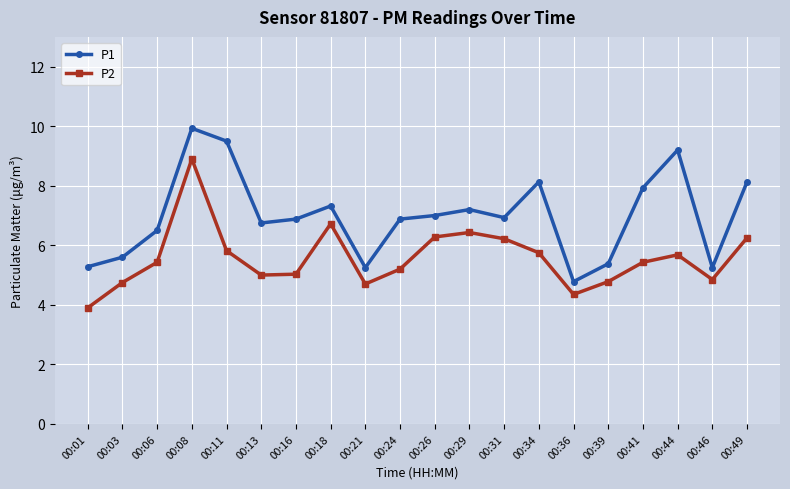

Which series changed the most between 00:06 and 00:11?

P1